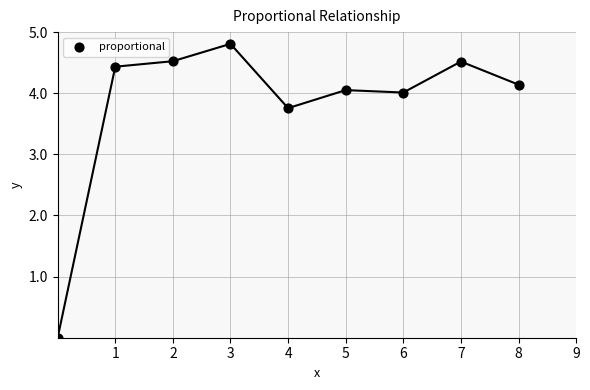

What Y value in the scatter plot is closest to 2?

3.8